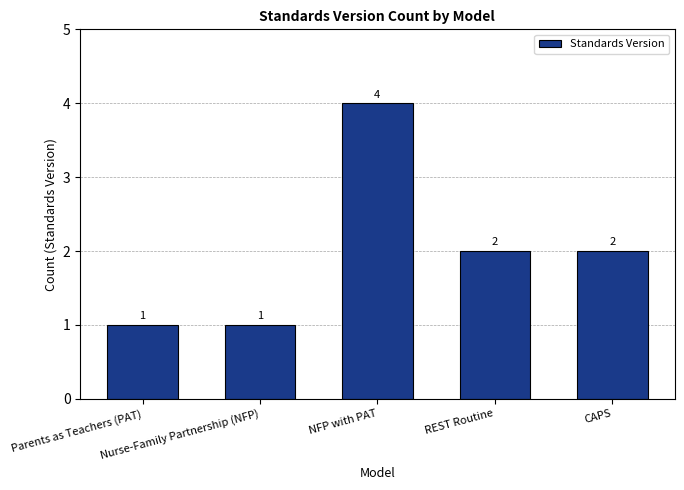

What is the change in value from Nurse-Family Partnership (NFP) to REST Routine?

+1